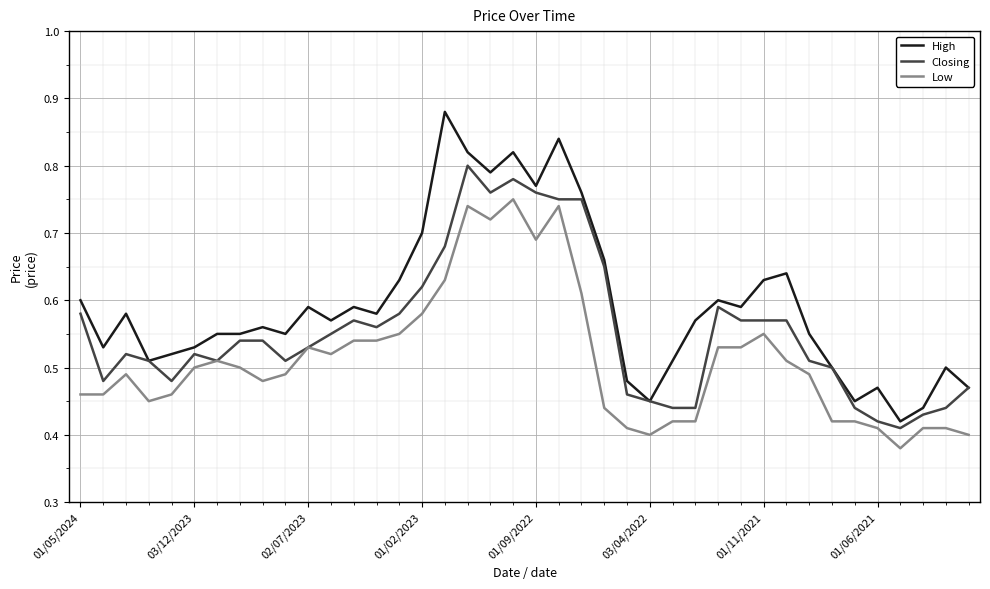

What are all the series names shown in the legend?

High, Closing, Low